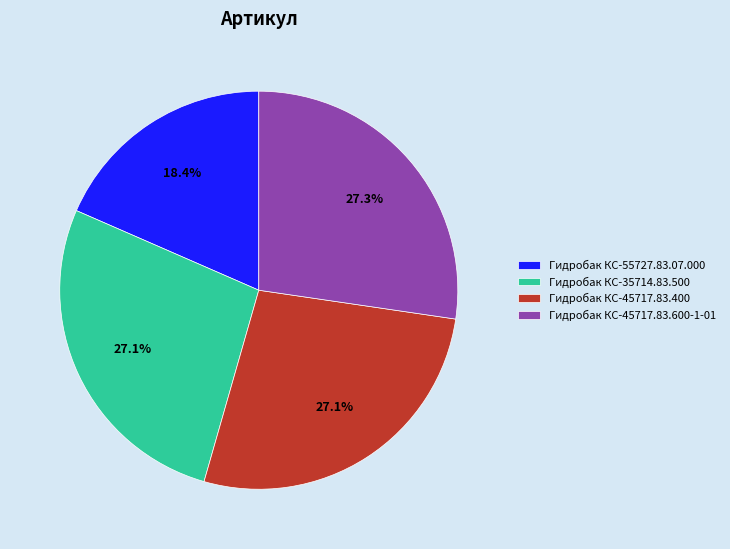

Between Гидробак КС-35714.83.500 and Гидробак КС-55727.83.07.000, which is larger?

Гидробак КС-35714.83.500